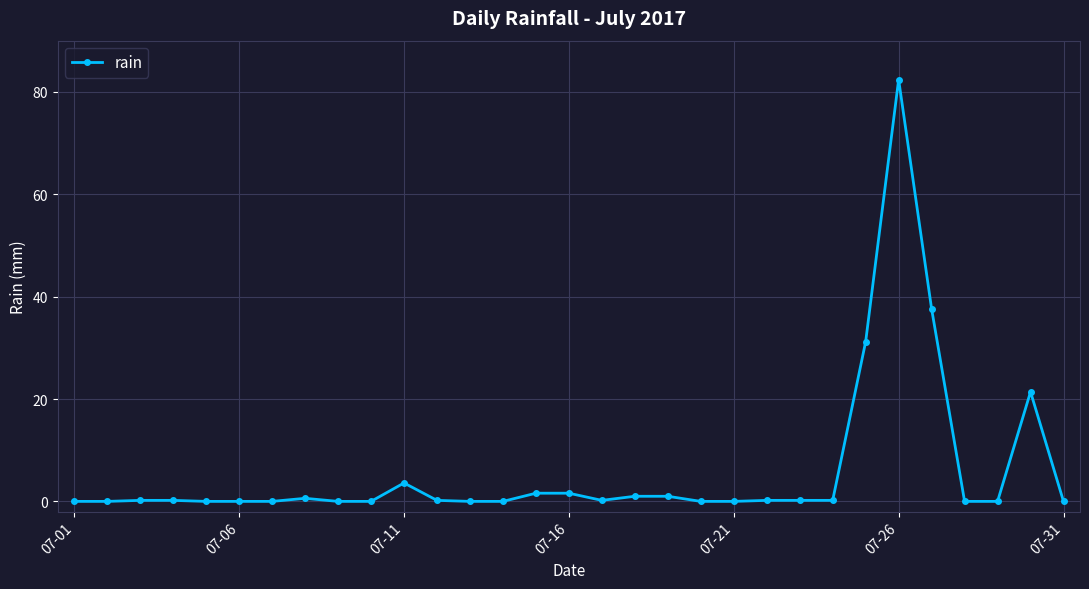

True or false: there are more than 1 points higher than both neighbors.

True